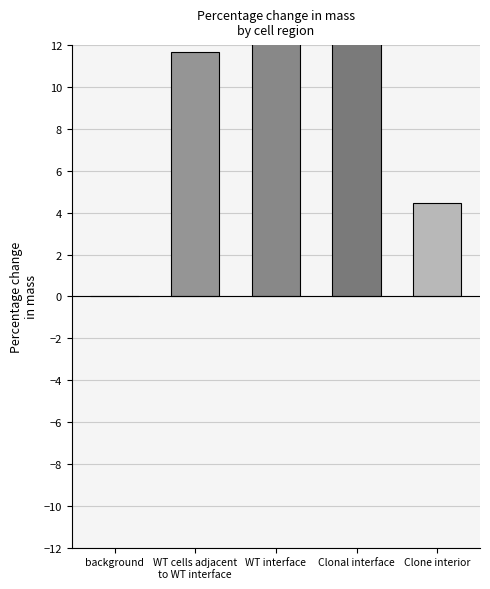

What is the sum of all values?

93.8